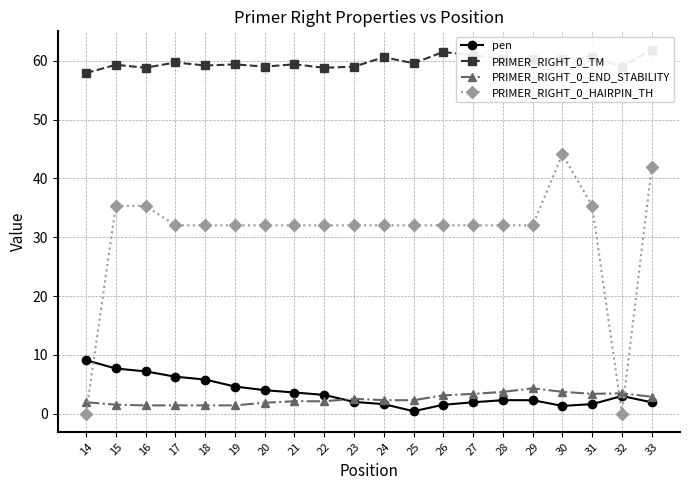

True or false: pen has more than 2 points higher than both neighbors.

False